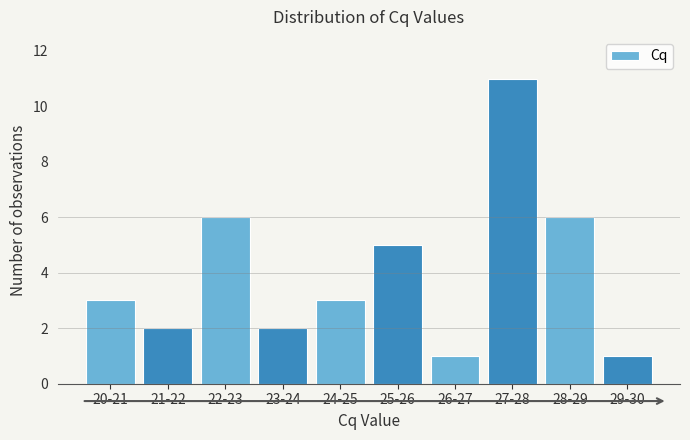

Reading left to right, what are all the values shown in this chart?

20-21=3	21-22=2	22-23=6	23-24=2	24-25=3	25-26=5	26-27=1	27-28=11	28-29=6	29-30=1